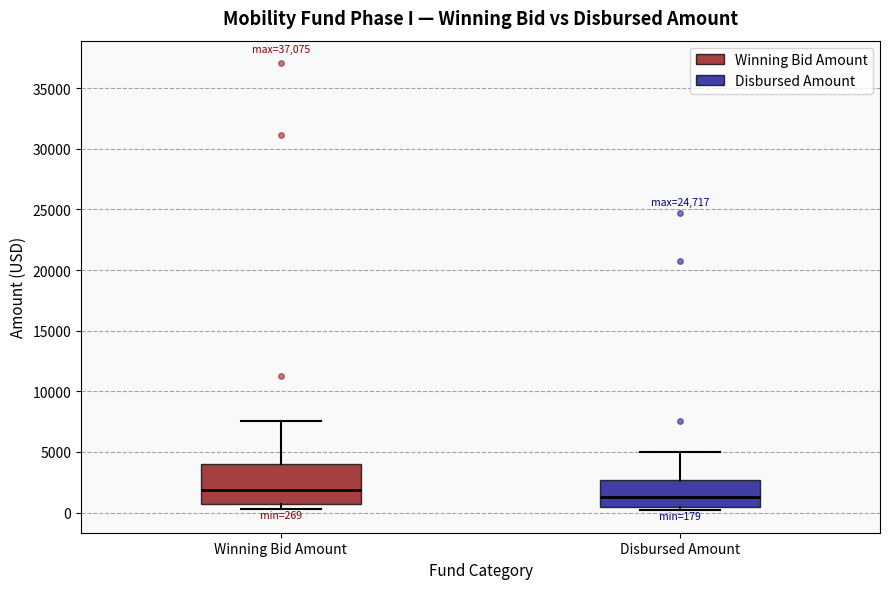

Which box has the lowest median line?

Disbursed Amount